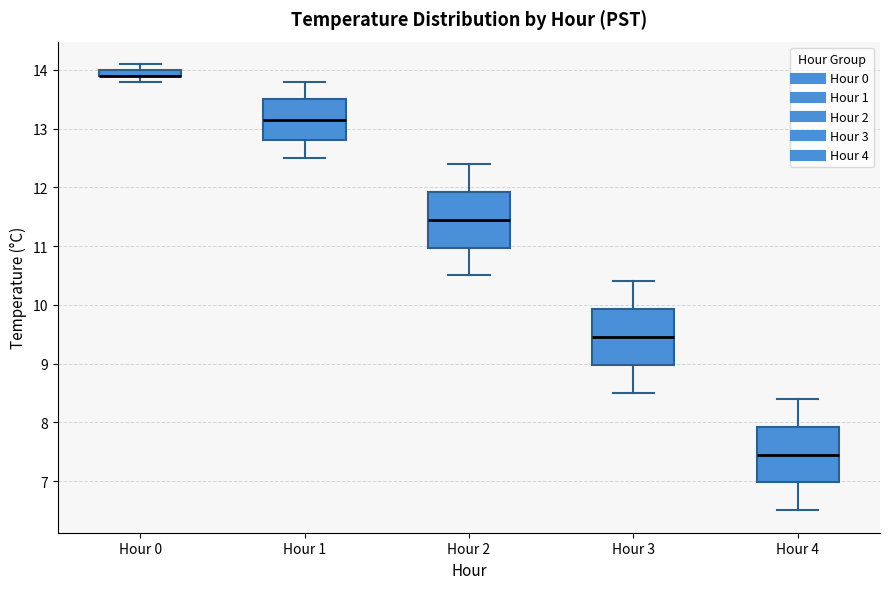

Where does the upper whisker of the box for Hour 3 end on the y-axis? The values are not printed on the chart, so give them approximately, as read against the axis.

10.4